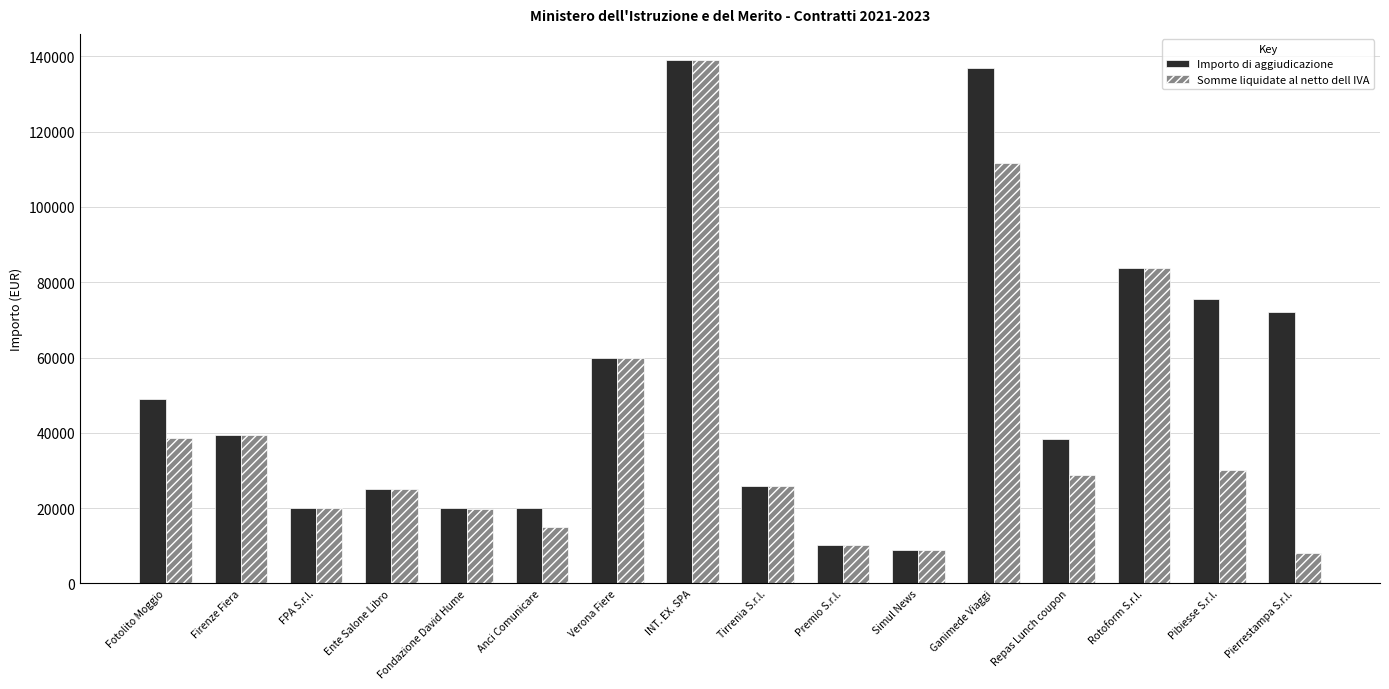

At which label is Somme liquidate al netto dell IVA closest to 73602?

Rotoform S.r.l.